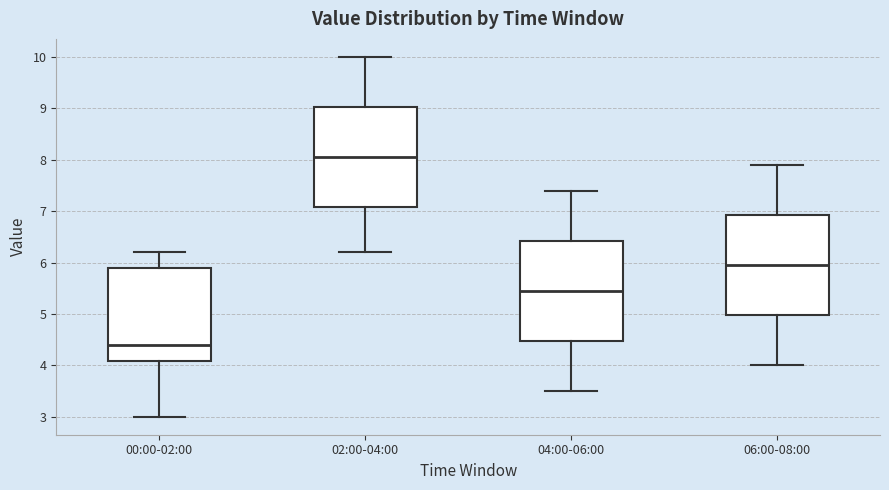

Reading left to right, read every box against the y-axis: the position of its median line, the range the box covers, and the ends of its whiskers. The values are not printed on the chart, so give them approximately, as read against the axis.

00:00-02:00: median 4.4, box 4.1 to 5.9, whiskers 3.0 to 6.2
02:00-04:00: median 8.1, box 7.1 to 9.0, whiskers 6.2 to 10.0
04:00-06:00: median 5.5, box 4.5 to 6.4, whiskers 3.5 to 7.4
06:00-08:00: median 6.0, box 5.0 to 6.9, whiskers 4.0 to 7.9